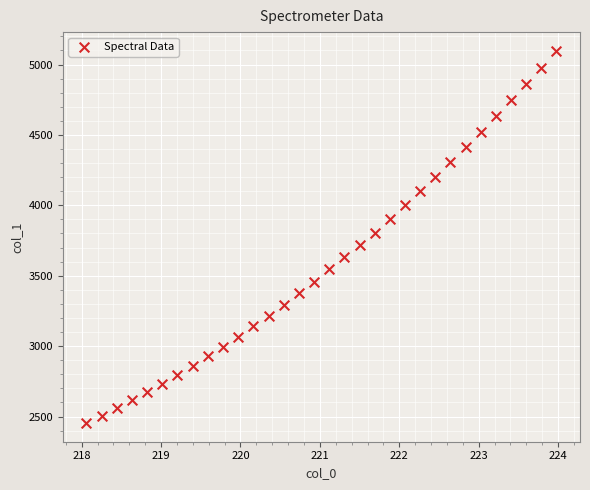

What is the range of X values (max minus min)?

5.9